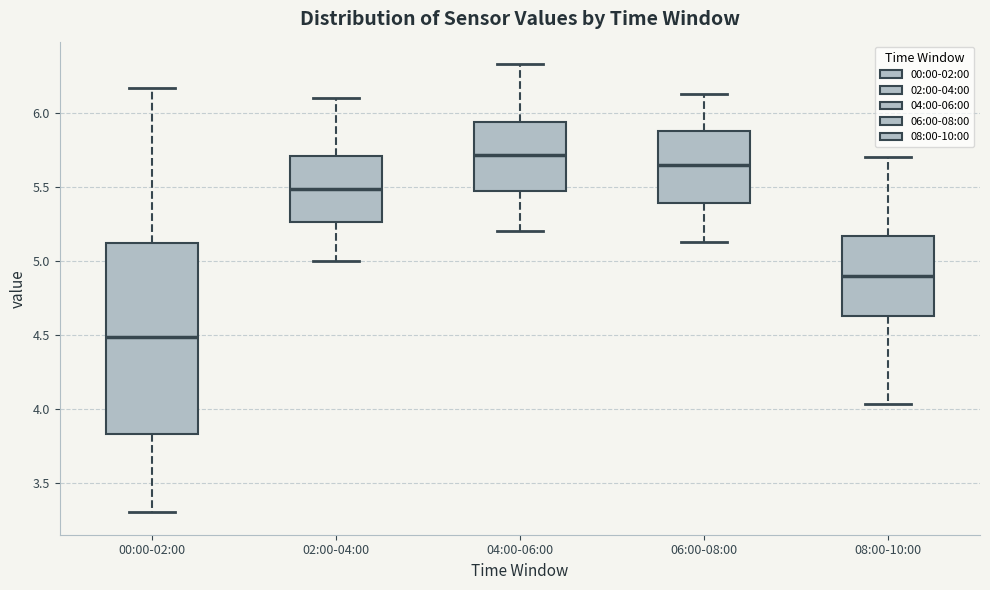

Which box's median line is the lowest?

00:00-02:00